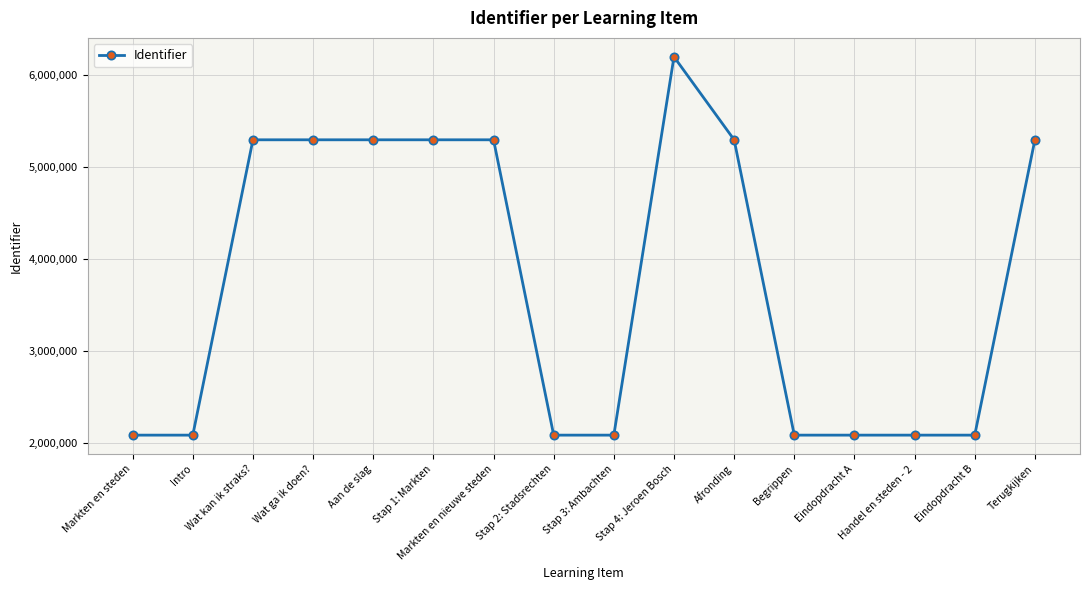

Count the number of categories in the chart.

16